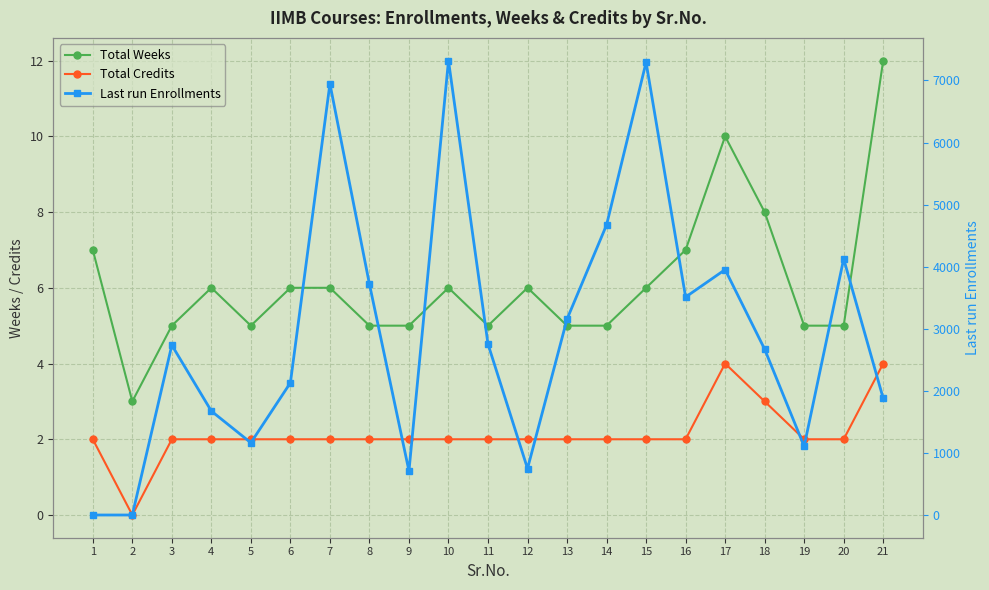

Is it true that Total Credits equals 1 at 3?

False